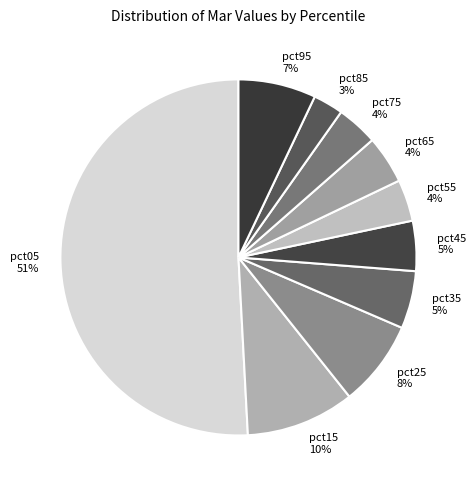

Which category has the biggest portion of the pie?

pct05